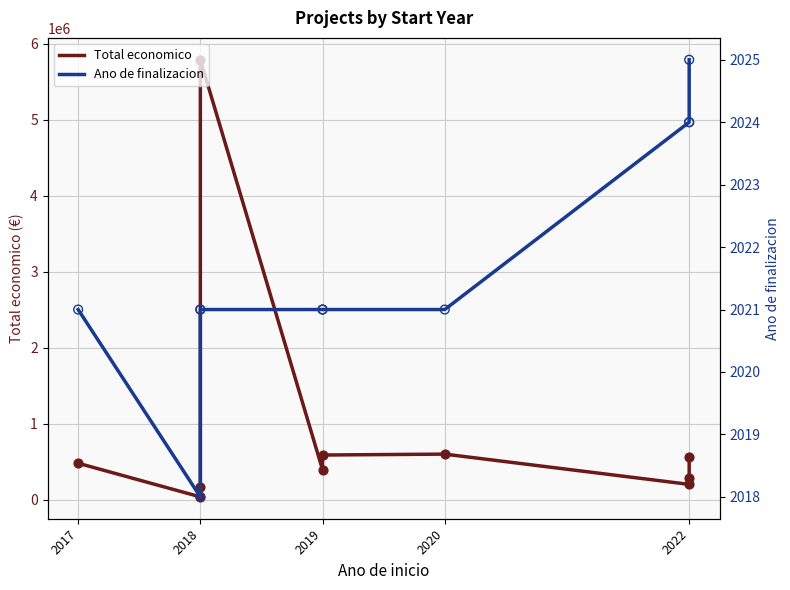

Which series contains the lowest Y value?

Ano de finalizacion